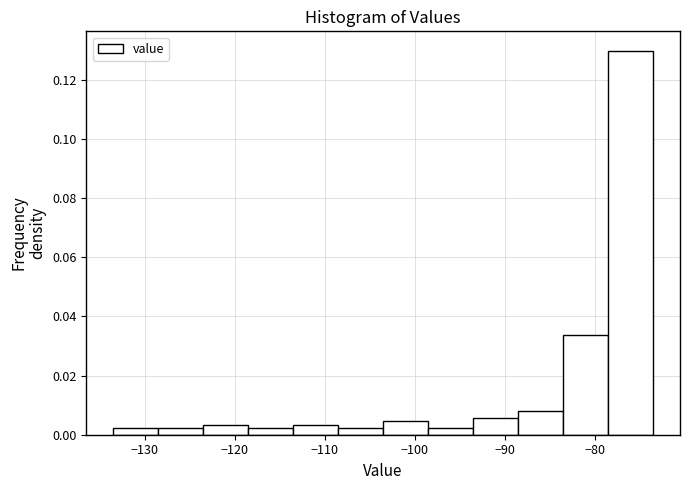

Over which range of the x-axis is the bar tallest?

-78.5 to -73.5